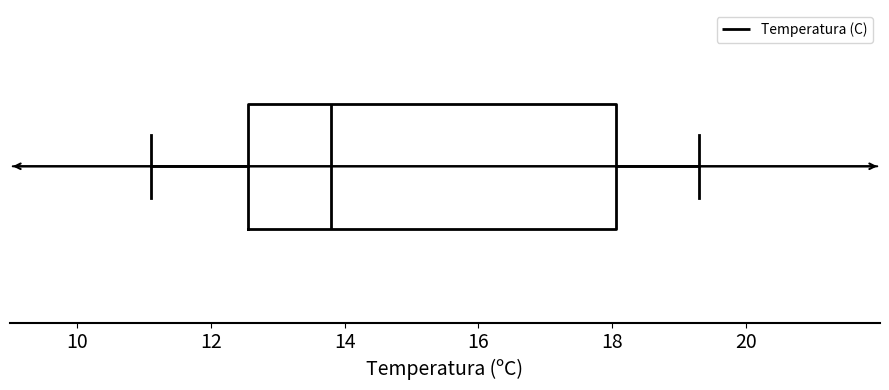

Read this box plot against the x-axis: the position of the median line, the range covered by the box, and the ends of both whiskers. The values are not printed on the chart, so give them approximately, as read against the axis.

median 13.8, box 12.6 to 18.0, whiskers 11.2 to 19.4